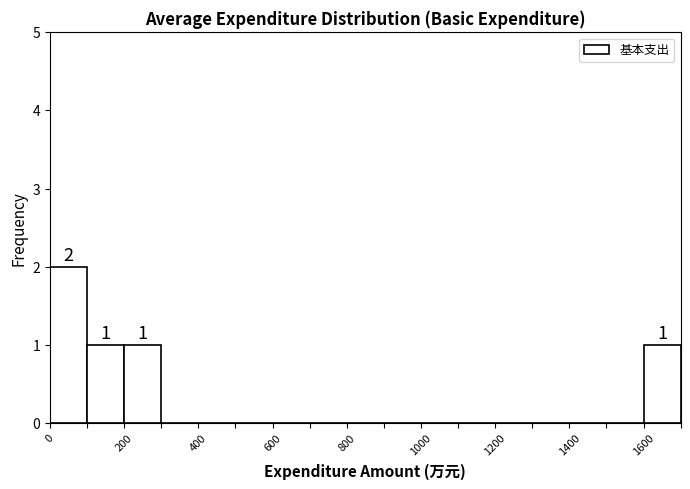

Which range on the x-axis has the tallest bar?

0 to 100